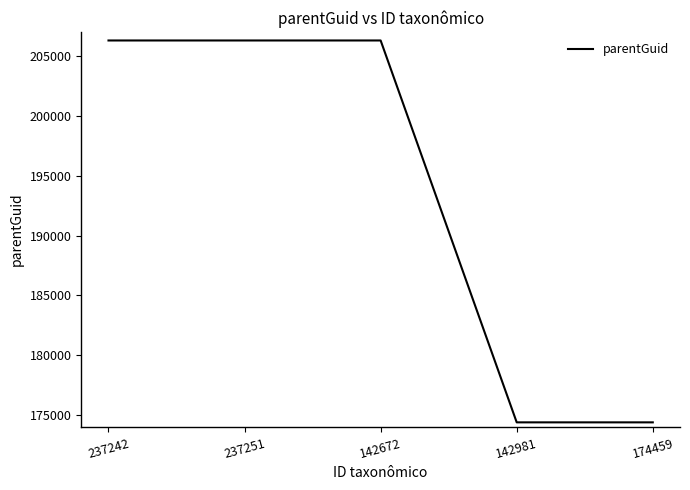

What position from the right is 174459?

1